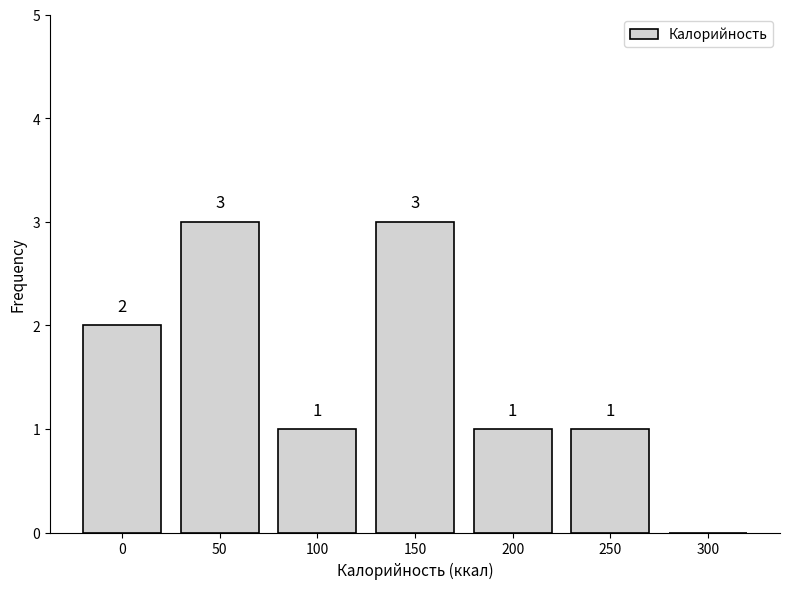

Reading left to right, extract all data points from this chart.

0=2	50=3	100=1	150=3	200=1	250=1	300=0